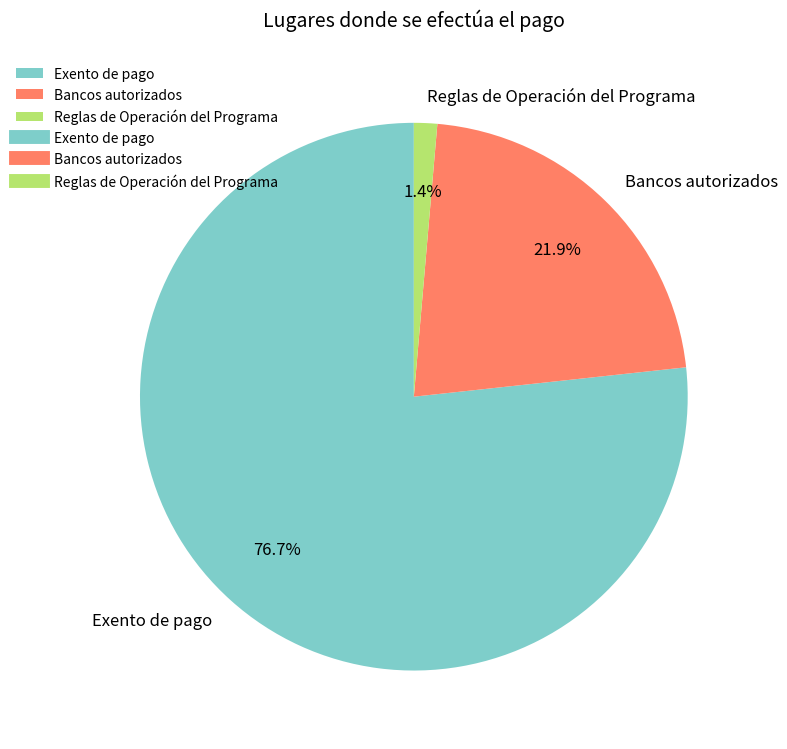

To the nearest percent, what is the difference between the Bancos autorizados and Exento de pago slice percentages?

55%